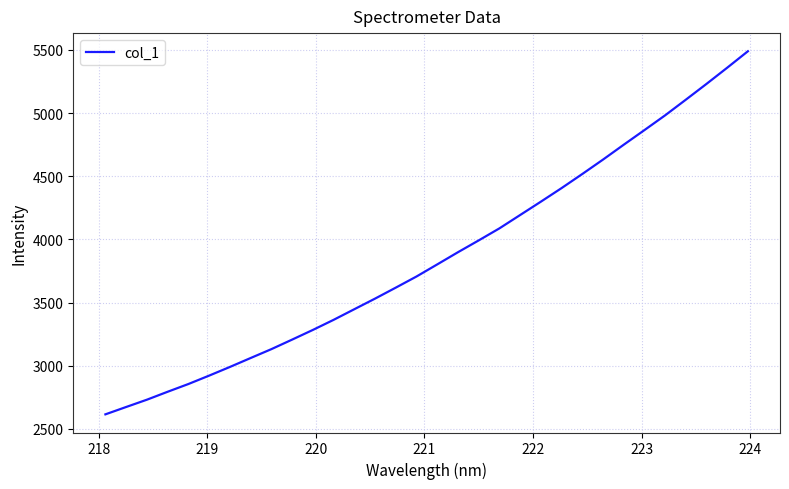

What is the greatest value displayed?

5489.1